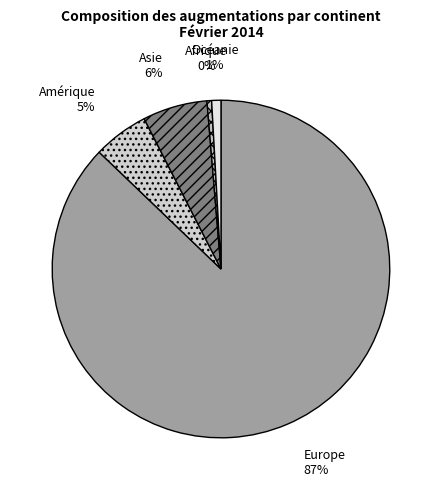

What is the majority slice?

Europe